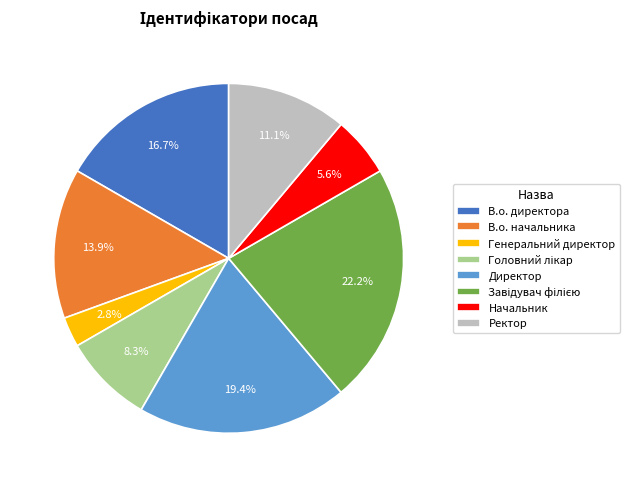

To the nearest percent, what is the average slice percentage?

12%